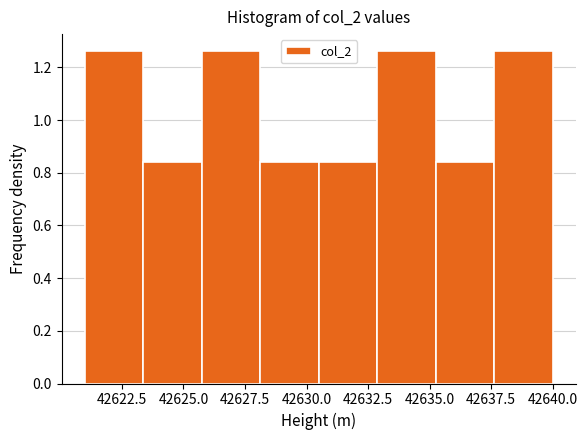

What is the height of the bar covering 42637.5 to 42640.0 on the x-axis? Neither the bar edges nor the heights are printed on the chart, so give them approximately, as read against the axes.

1.26